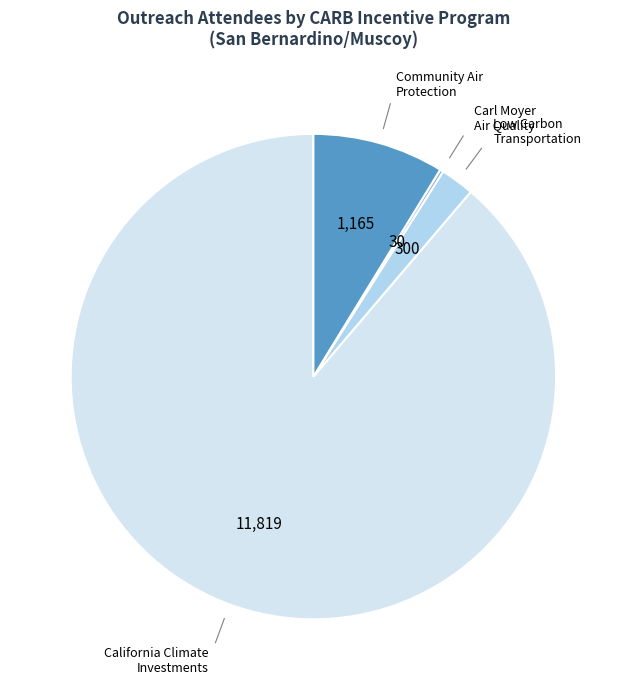

Is there any slice that represents more than half of the pie?

Yes